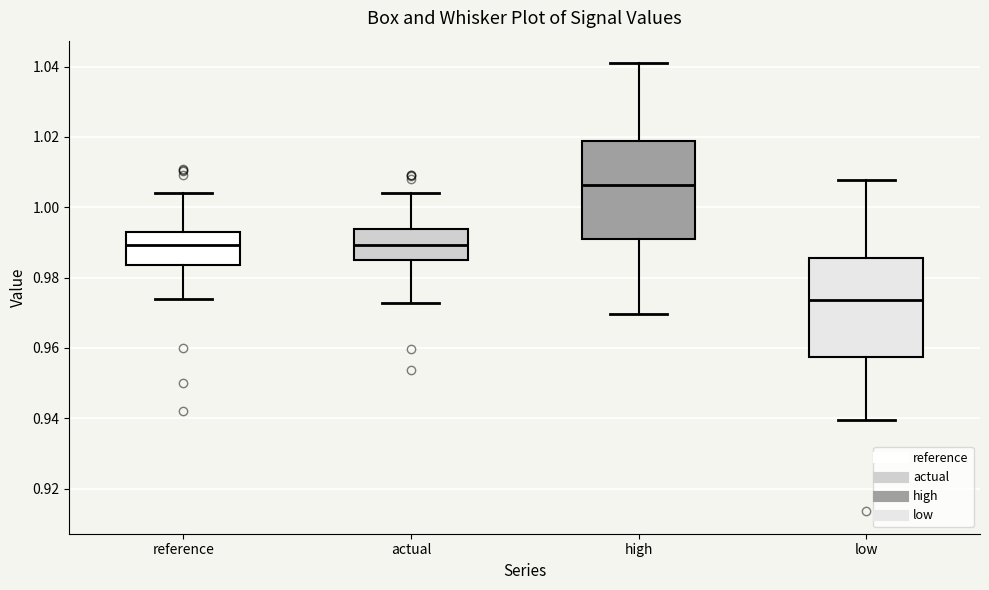

Reading left to right, transcribe this box plot: for each box, give where its median line is, the range the box spans, and where its two whiskers end, as read against the y-axis. The values are not printed on the chart, so give them approximately, as read against the axis.

reference: median 0.990, box 0.984 to 0.992, whiskers 0.974 to 1.004
actual: median 0.990, box 0.986 to 0.994, whiskers 0.972 to 1.004
high: median 1.006, box 0.990 to 1.018, whiskers 0.970 to 1.042
low: median 0.974, box 0.958 to 0.986, whiskers 0.940 to 1.008